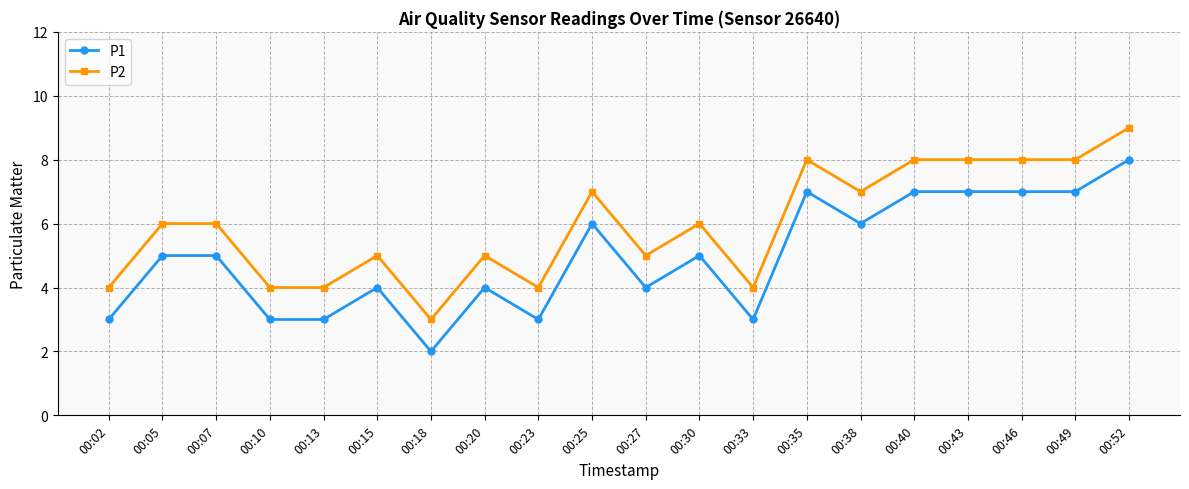

Count the number of categories in the chart.

20